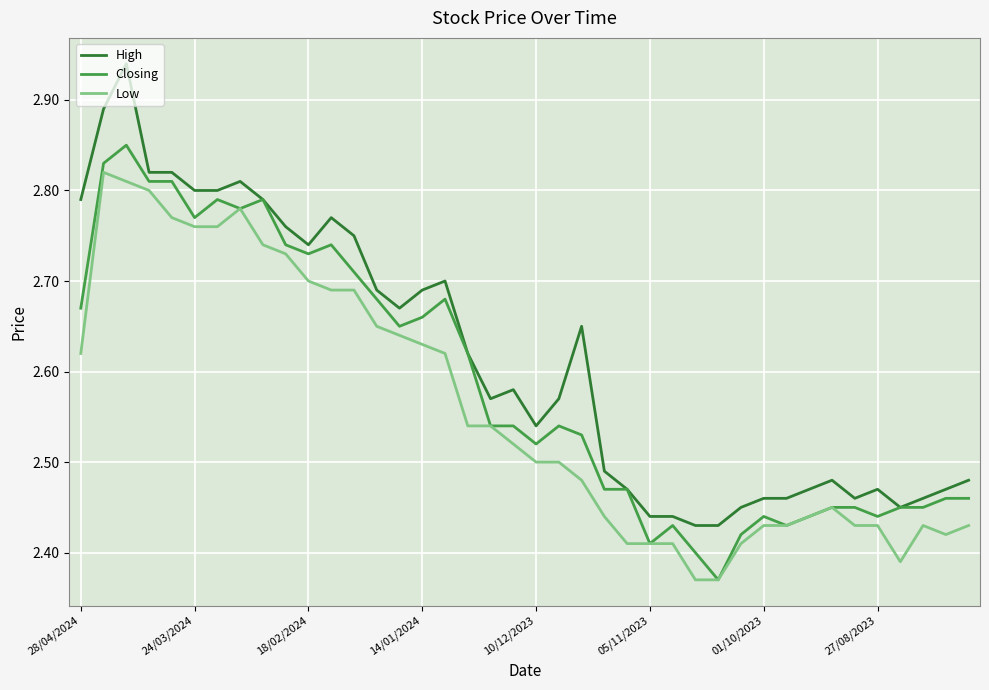

List the series in order of their overall mean, lowest first.

Low, Closing, High